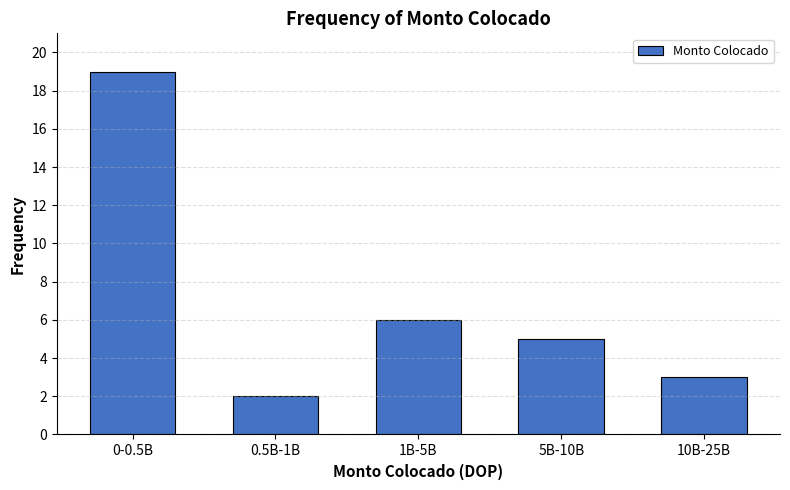

Reading left to right, list all the values displayed in this chart.

19	2	6	5	3